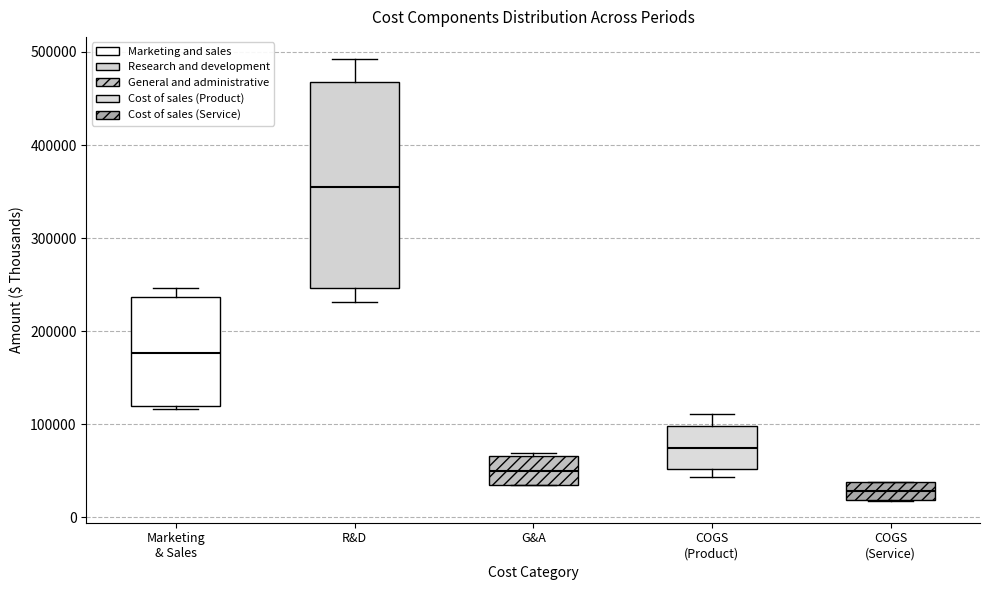

Which box is the tallest, from its lower edge to its upper edge?

R&D